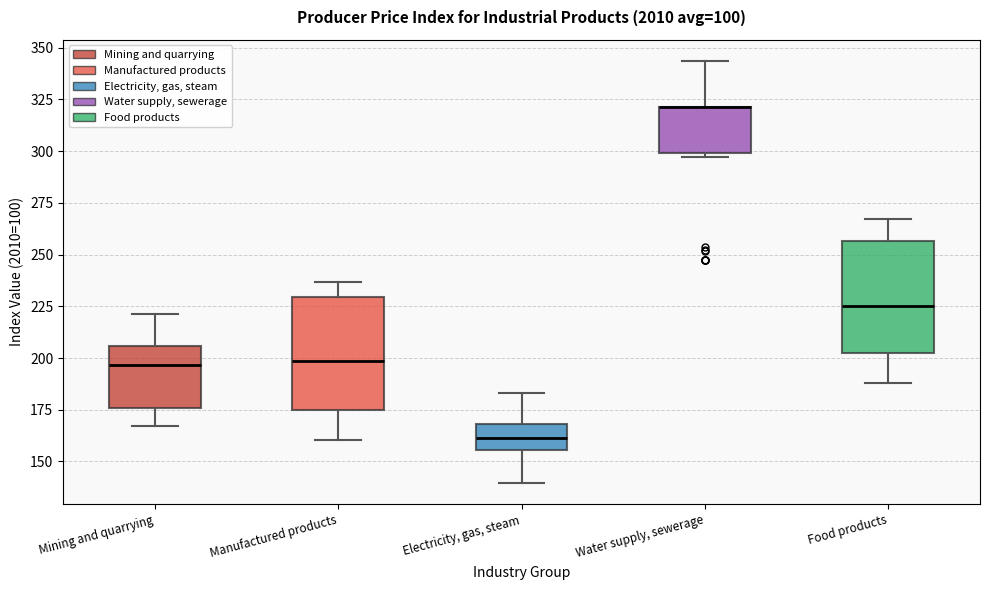

Reading left to right, read every box against the y-axis: the position of its median line, the range the box covers, and the ends of its whiskers. The values are not printed on the chart, so give them approximately, as read against the axis.

Mining and quarrying: median 195, box 175 to 205, whiskers 165 to 220
Manufactured products: median 200, box 175 to 230, whiskers 160 to 235
Electricity, gas, steam: median 160, box 155 to 170, whiskers 140 to 185
Water supply, sewerage: median 320 (drawn on the box's upper edge), box 300 to 320, whiskers 295 to 345
Food products: median 225, box 200 to 255, whiskers 190 to 265